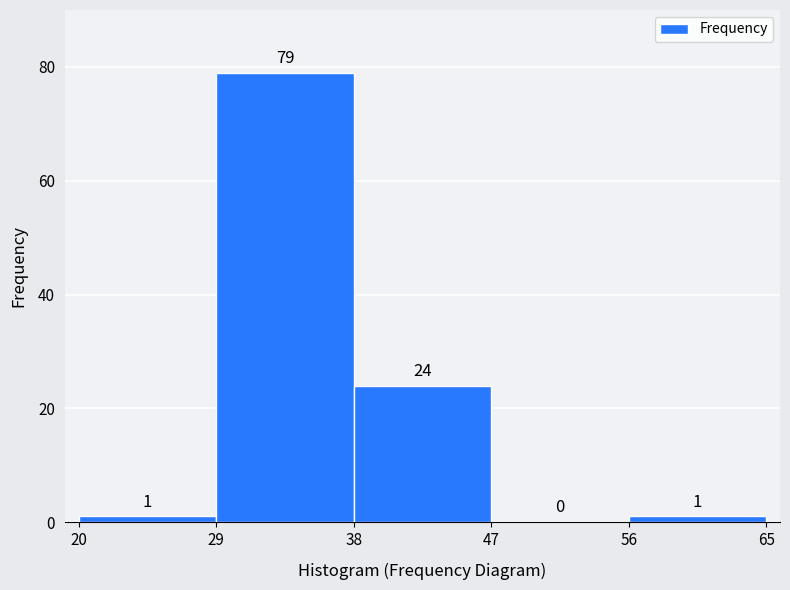

Reading left to right, list every bar in this chart as the range it spans on the x-axis followed by its height.

20 to 29: 1
29 to 38: 79
38 to 47: 24
47 to 56: 0
56 to 65: 1